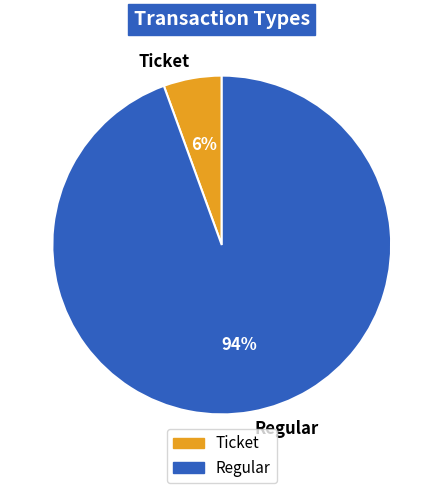

Is Ticket the majority of the pie?

No